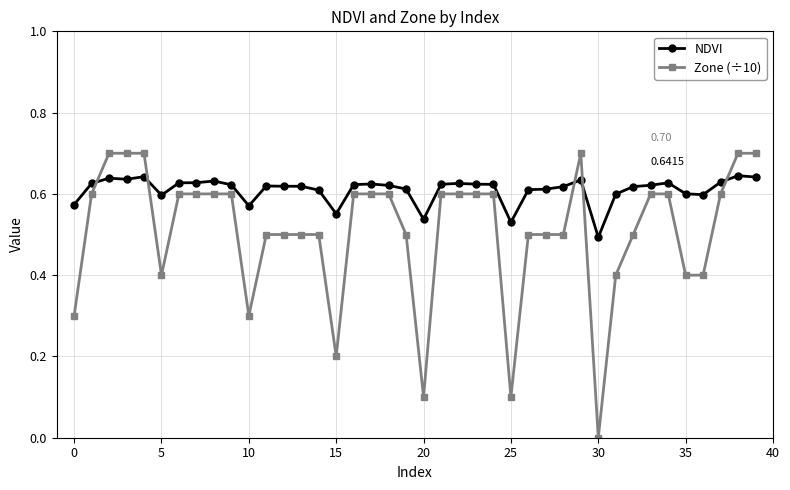

After their last crossing, which series has the higher values: Zone (÷10) or NDVI?

Zone (÷10)